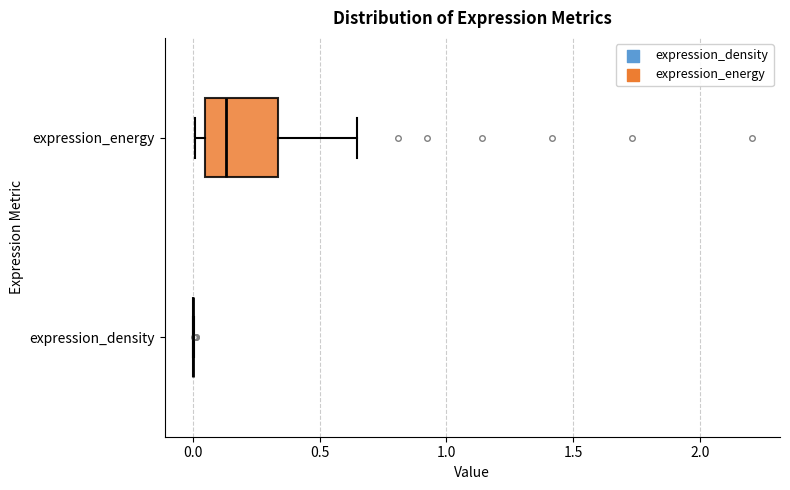

Comparing the boxes themselves (not the whiskers), which one is the widest?

expression_energy